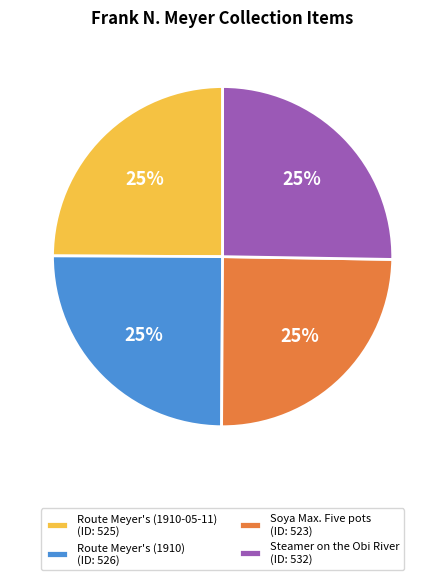

How many segments does this pie chart have?

4